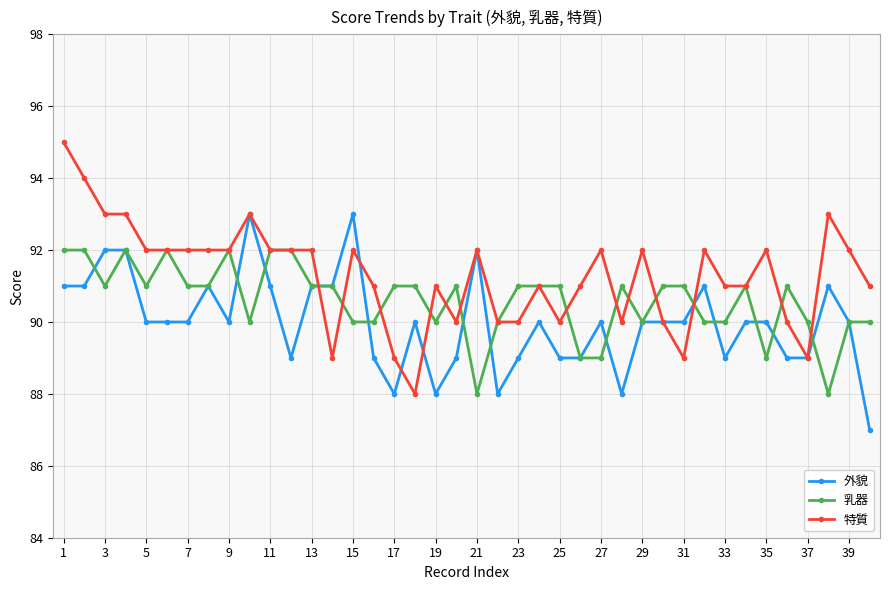

How many distinct data groups are displayed?

3